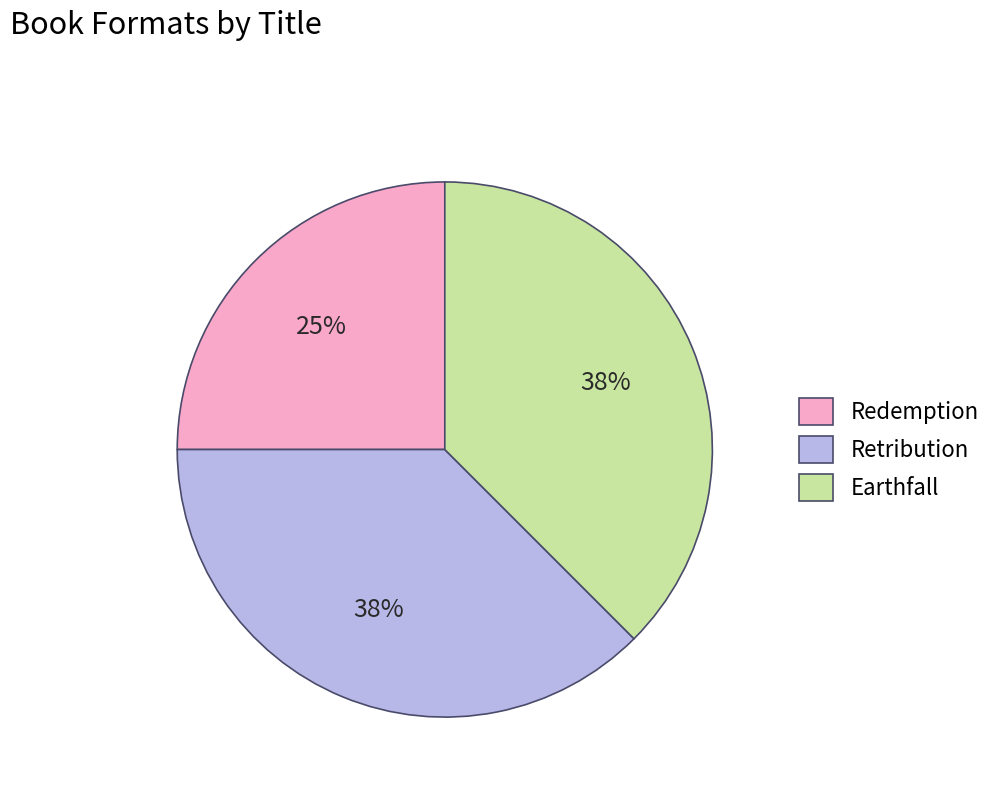

To the nearest percent, what portion does Redemption represent?

25%